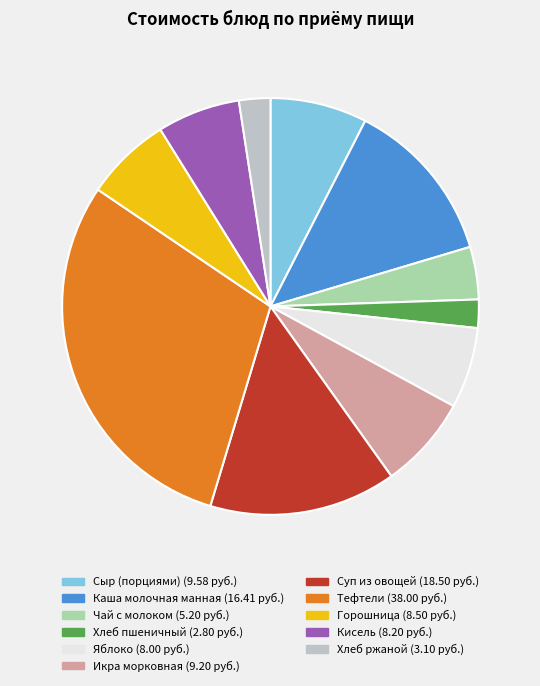

Count the number of slices in the pie.

11